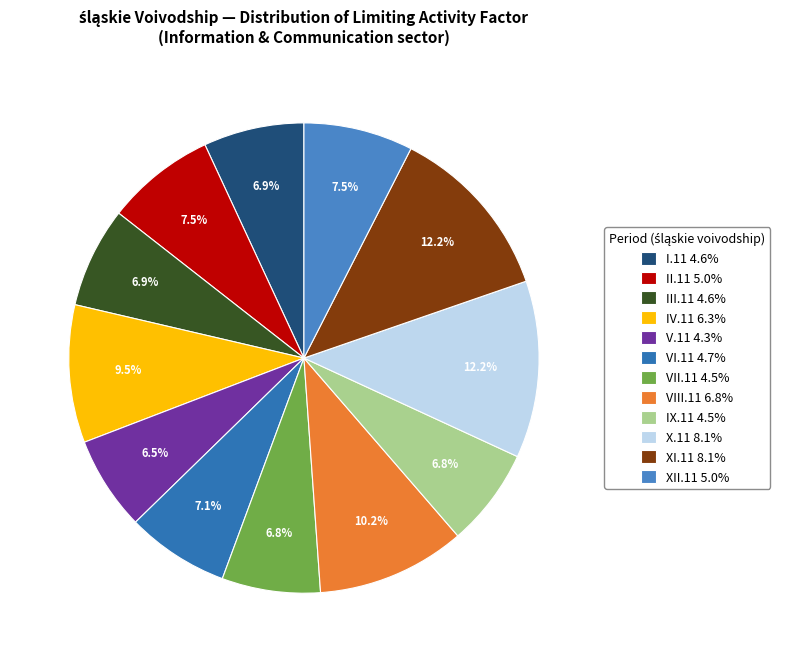

To the nearest percent, what is the difference between the largest and smallest slice percentages?

6%